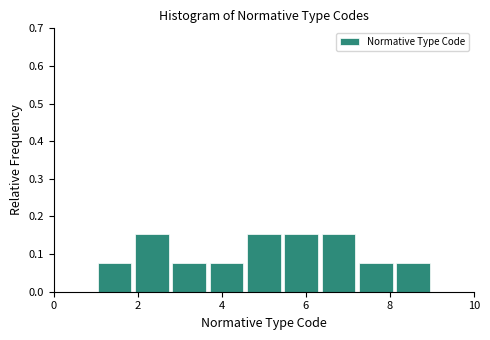

What is the height of the bar covering 6.4 to 7.2 on the x-axis? Neither the bar edges nor the heights are printed on the chart, so give them approximately, as read against the axes.

0.15